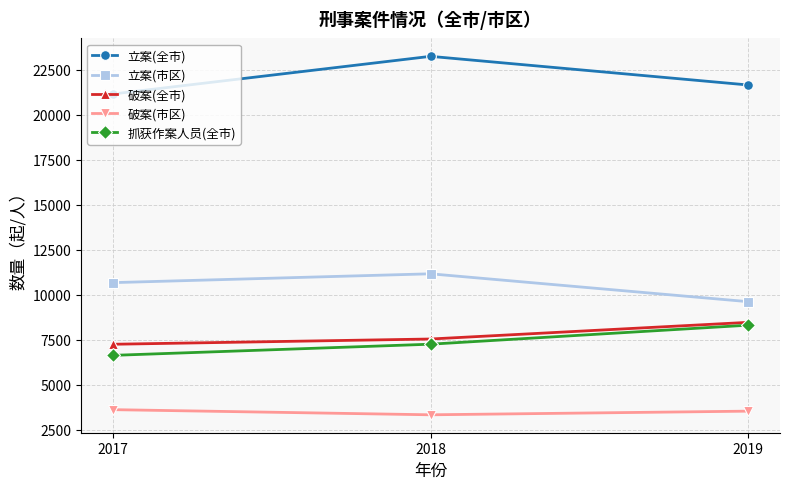

Which series has the widest spread of values?

立案(全市)